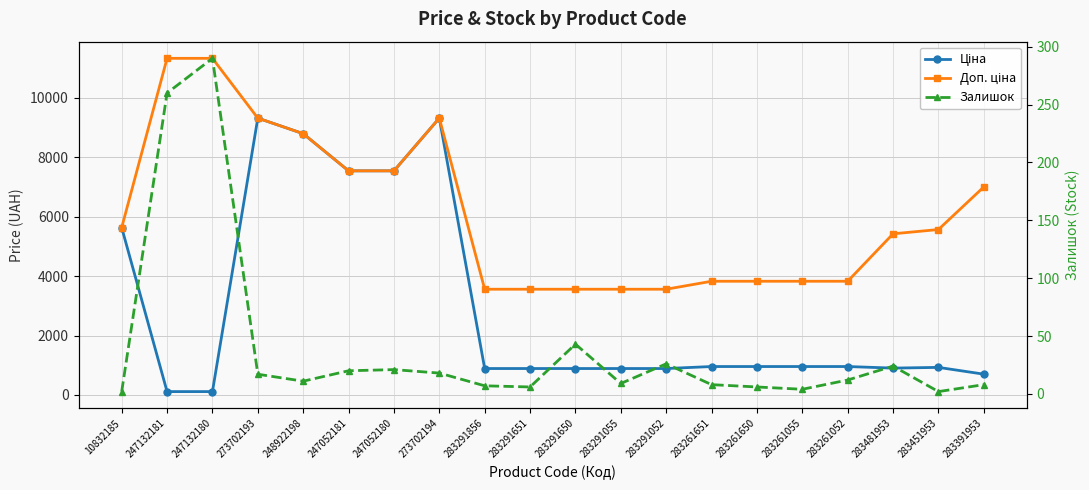

What is the sum of the Залишок values at 248922198 and 283291052?

37.0